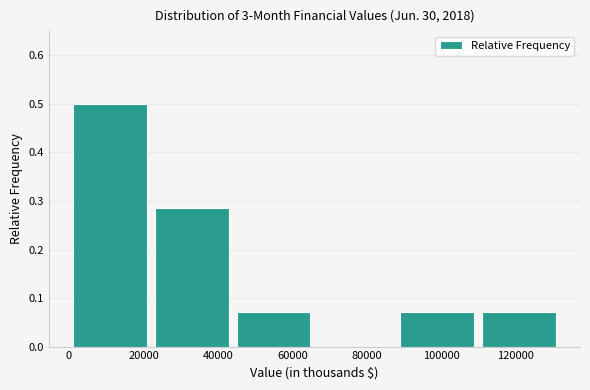

Reading left to right, transcribe this chart: for each bar, give the range it covers on the x-axis and its height. Neither the bar edges nor the heights are printed on the chart, so give them approximately, as read against the axes.

2000 to 24000: 0.50
24000 to 46000: 0.29
46000 to 68000: 0.07
68000 to 88000: 0
88000 to 110000: 0.07
110000 to 132000: 0.07